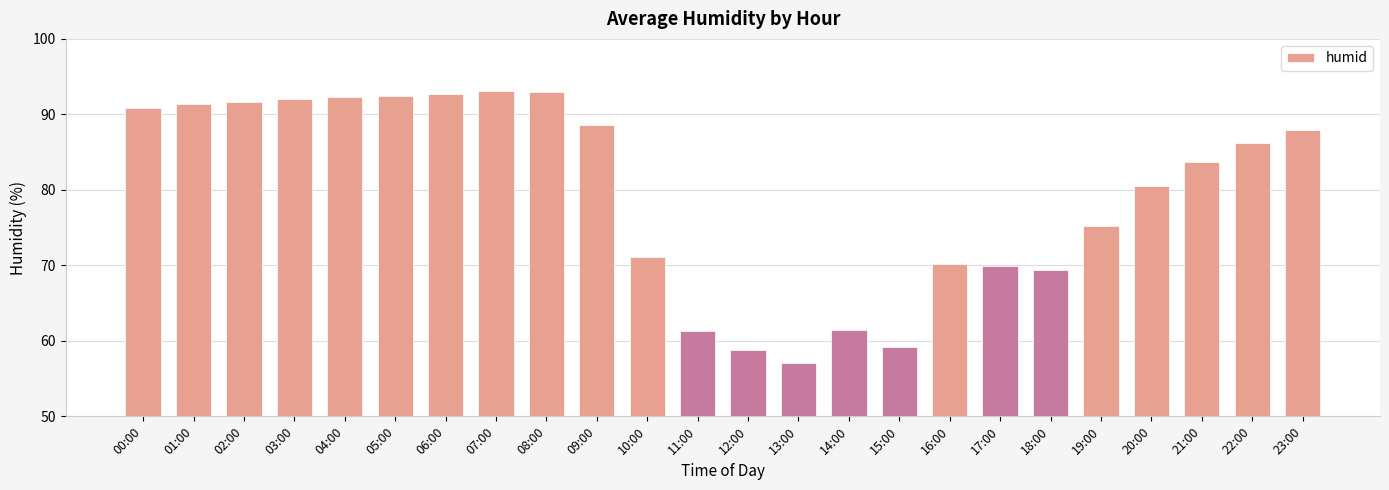

What position from the left is 19:00?

20